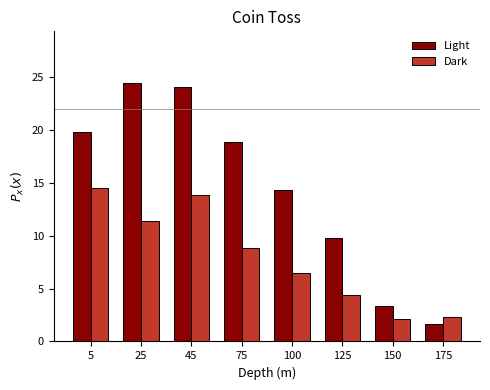

Which series has the largest total across all categories?

Light